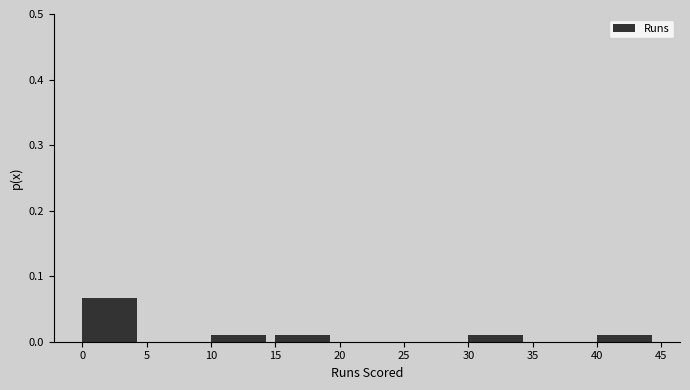

Reading left to right, transcribe this chart: for each bar, give the range it covers on the x-axis and its height. The values are not printed on the chart, so give them approximately, as read against the axis.

0 to 5: 0.07
5 to 10: 0
10 to 15: under 0.01
15 to 20: under 0.01
20 to 25: 0
25 to 30: 0
30 to 35: under 0.01
35 to 40: 0
40 to 45: under 0.01